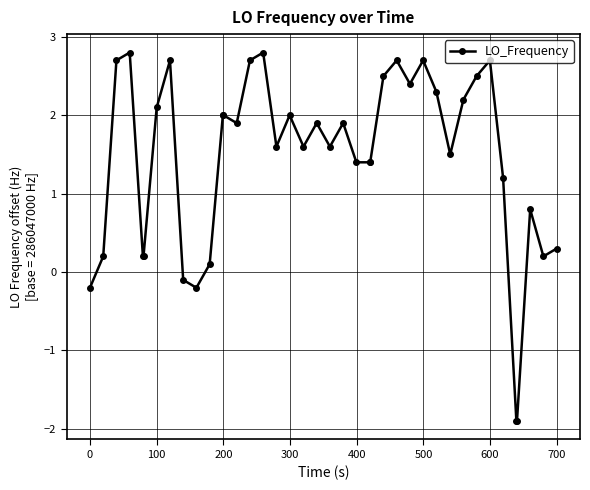

What is the difference between the maximum and minimum values?

4.7